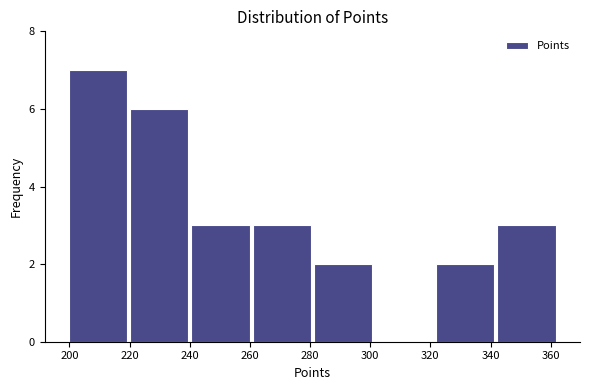

Reading left to right, transcribe this chart: for each bar, give the range it covers on the x-axis and its height. Neither the bar edges nor the heights are printed on the chart, so give them approximately, as read against the axes.

200 to 220: 7
220 to 240: 6
240 to 260: 3
260 to 282: 3
282 to 302: 2
302 to 322: 0
322 to 342: 2
342 to 362: 3